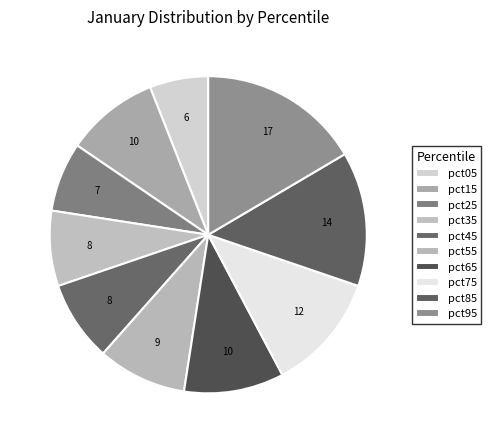

How many slices are in this pie chart?

10